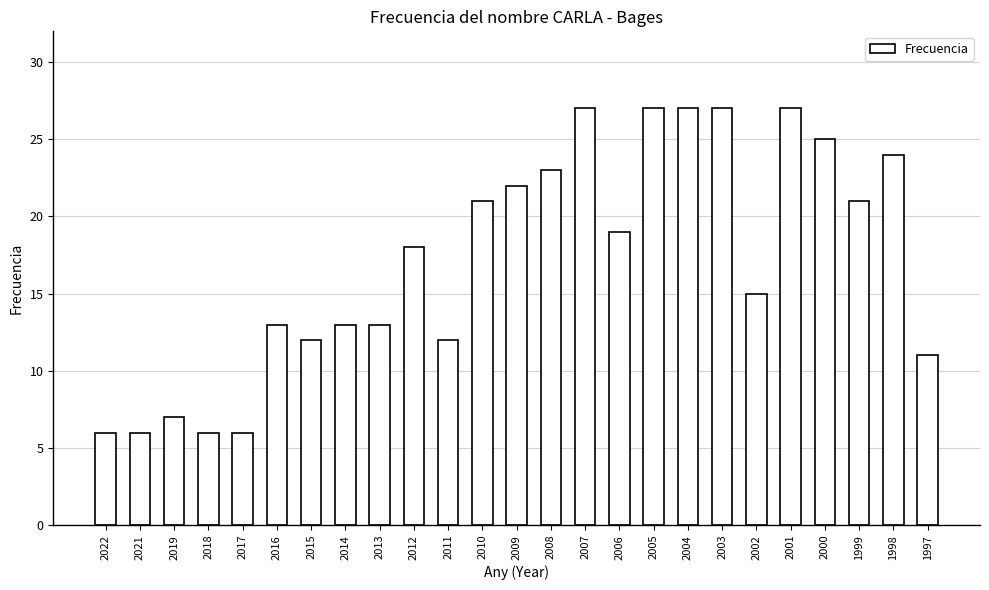

Reading right to left, what are all the values shown in this chart?

1997=11	1998=24	1999=21	2000=25	2001=27	2002=15	2003=27	2004=27	2005=27	2006=19	2007=27	2008=23	2009=22	2010=21	2011=12	2012=18	2013=13	2014=13	2015=12	2016=13	2017=6	2018=6	2019=7	2021=6	2022=6